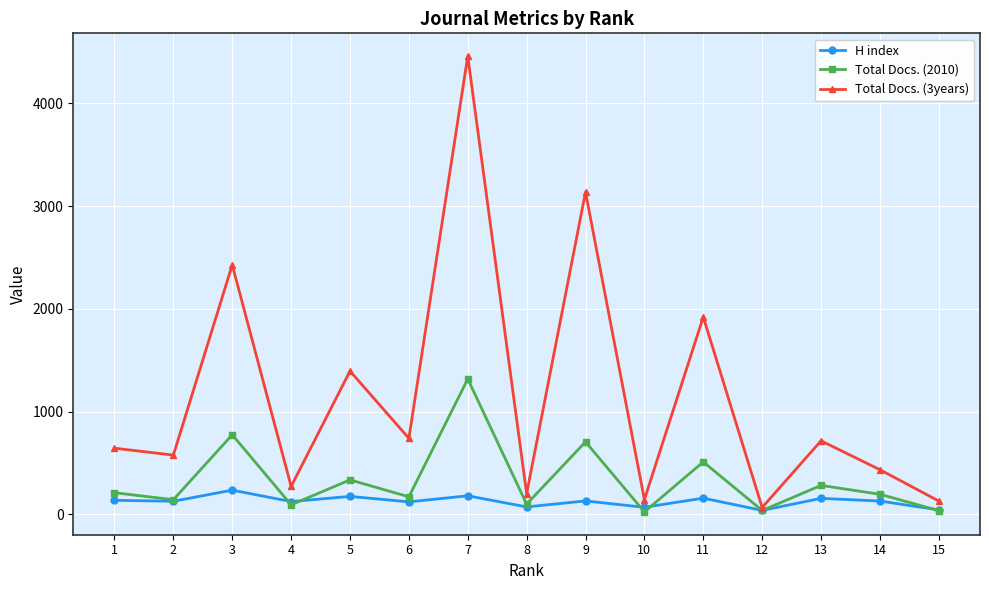

Between 2 and 5, which series saw the biggest shift?

Total Docs. (3years)